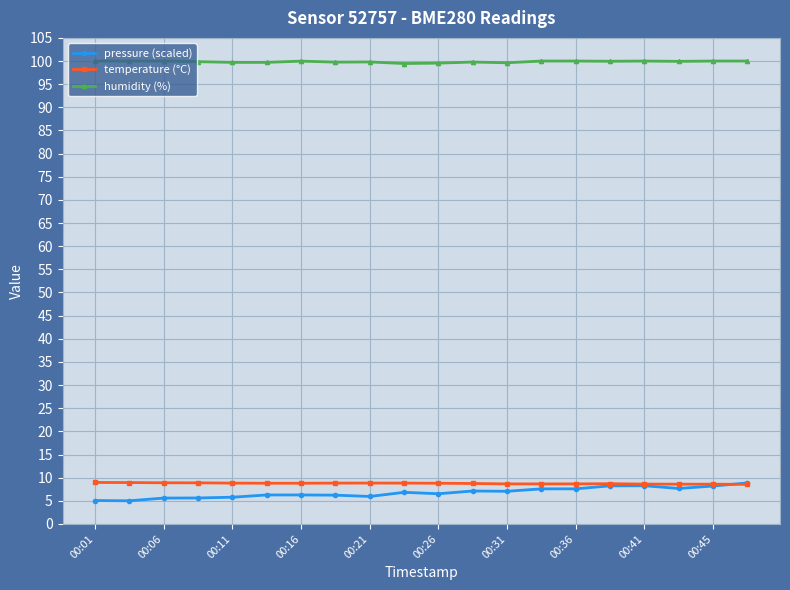

What is the greatest value displayed?

100.0